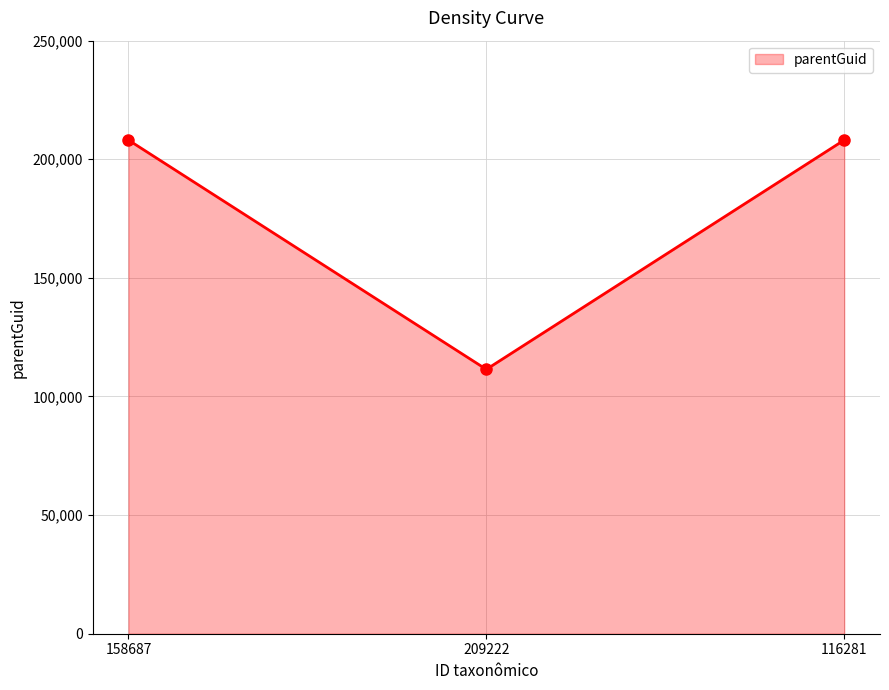

Reading left to right, list all the values displayed in this chart.

158687=208101	209222=111430	116281=208101